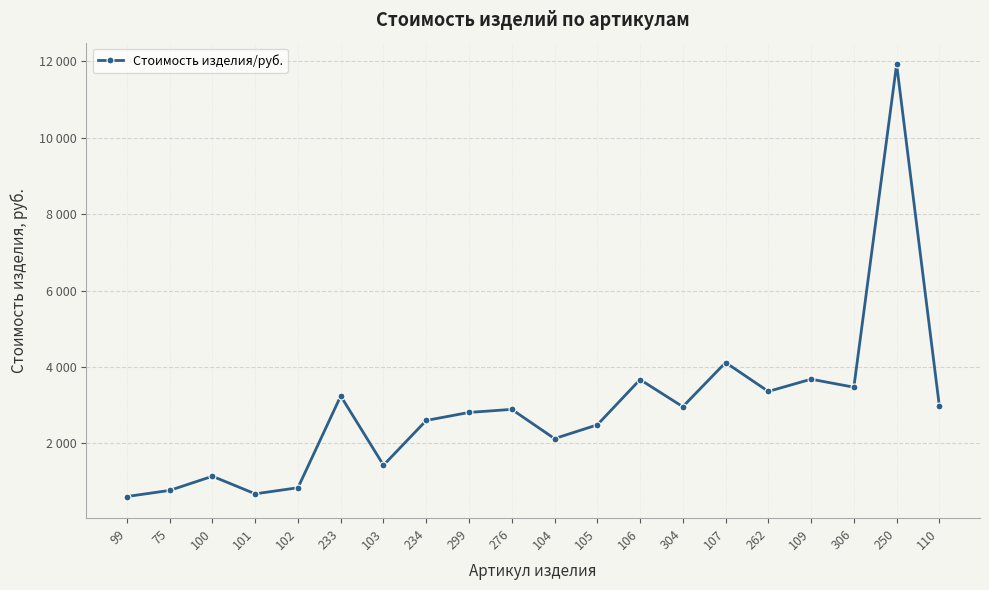

What is the value of the 6th point from the left?

3240